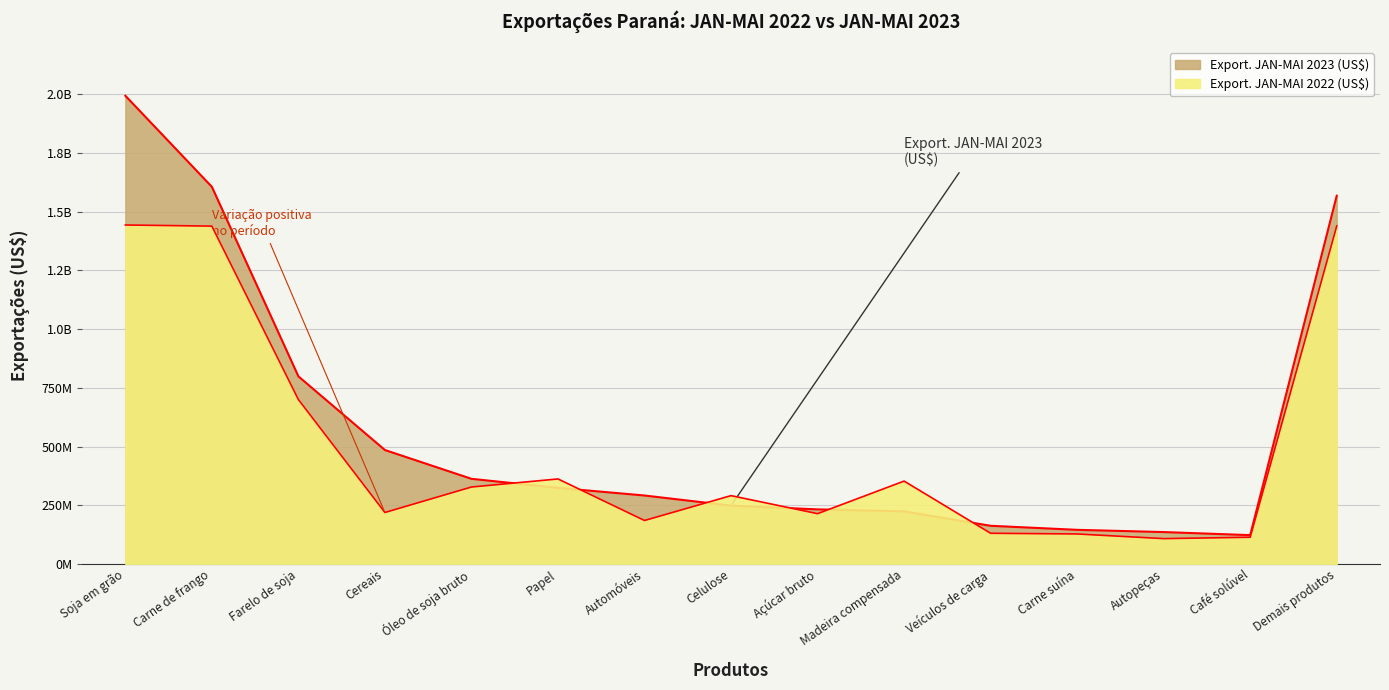

List the labels in order of Export. JAN-MAI 2022 (US$) value, smallest first.

Autopeças, Café solúvel, Carne suína, Veículos de carga, Automóveis, Açúcar bruto, Cereais, Celulose, Óleo de soja bruto, Madeira compensada, Papel, Farelo de soja, Carne de frango, Demais produtos, Soja em grão